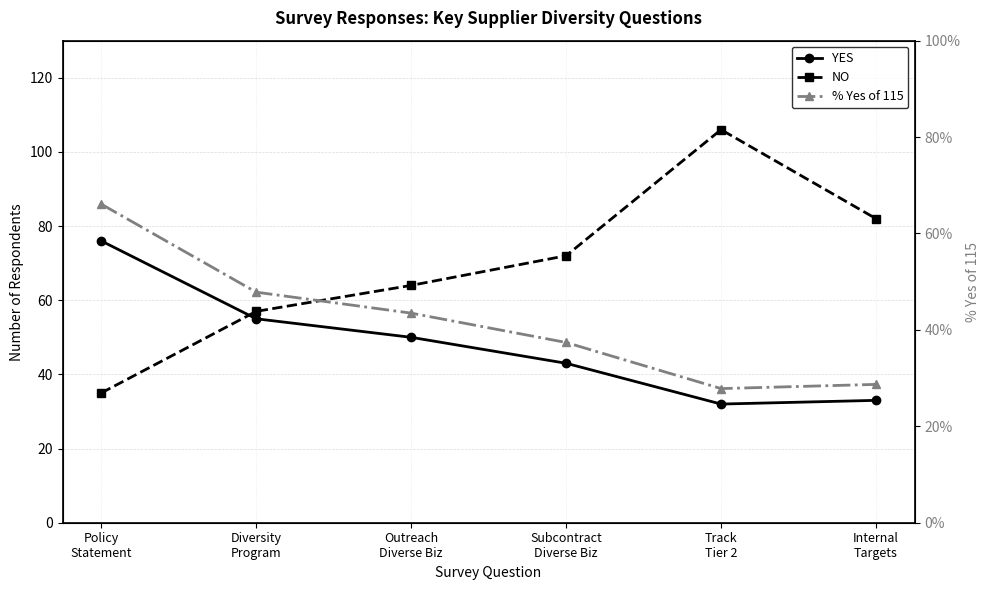

What is the difference between the second highest and minimum values in the % Yes of 115 series?

20.0